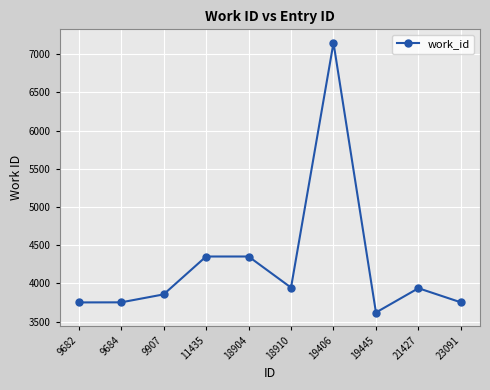

What is the average value?

4248